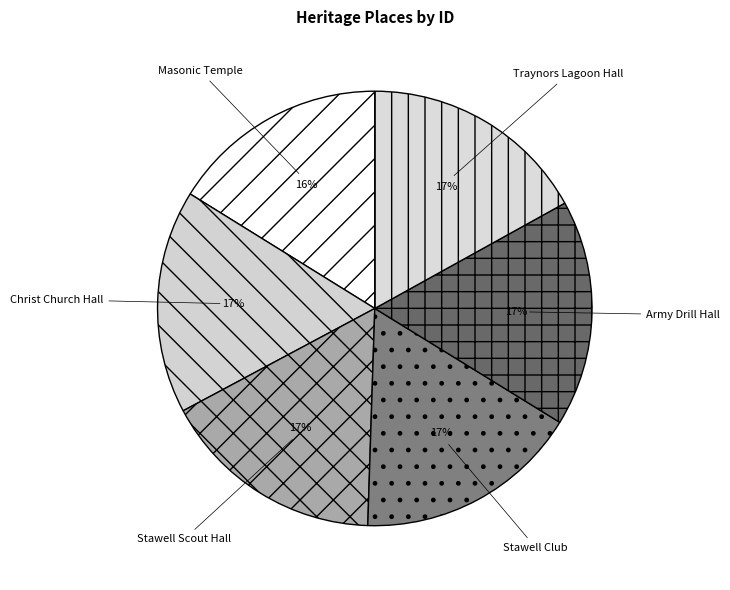

Which has a higher value, Traynors Lagoon Hall or Masonic Temple?

Traynors Lagoon Hall